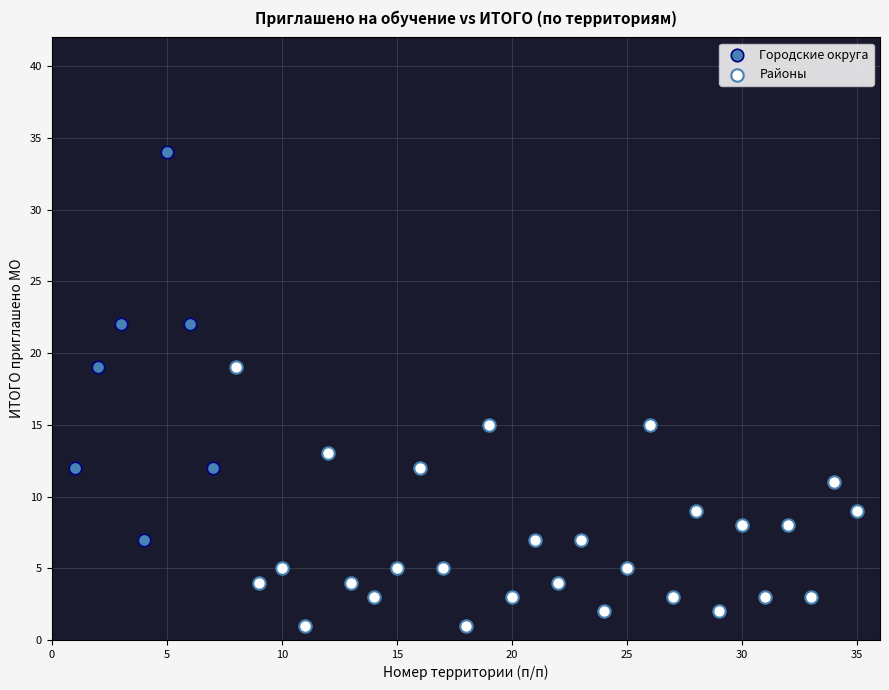

Which series contains the lowest Y value?

Районы